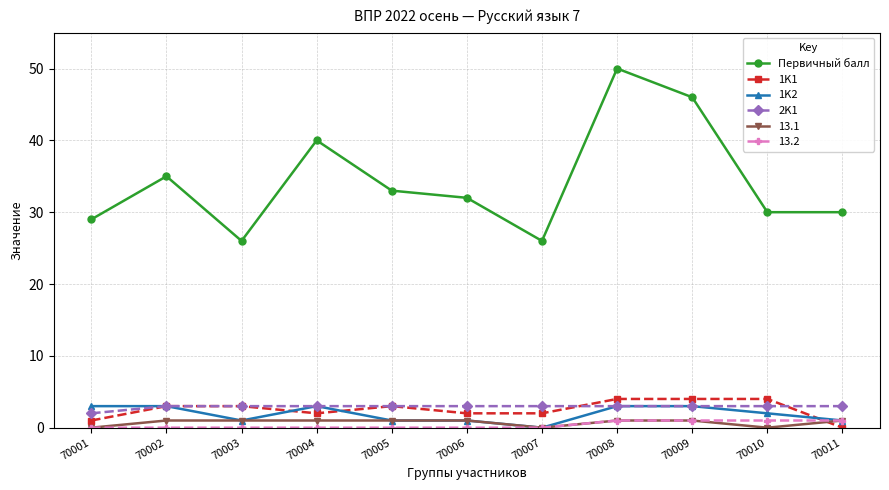

Is the value of 2K1 at 70009 greater than the value of 1K1 at 70004?

Yes